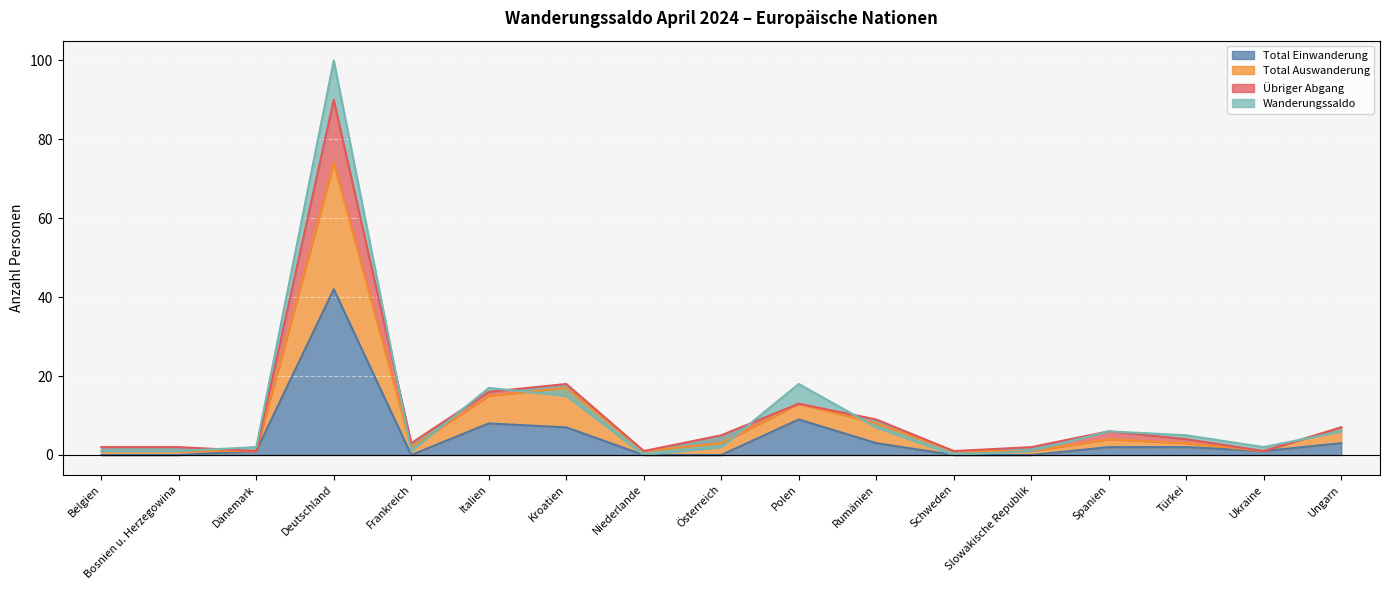

What is the label of the 2nd point from the left?

Bosnien u. Herzegowina